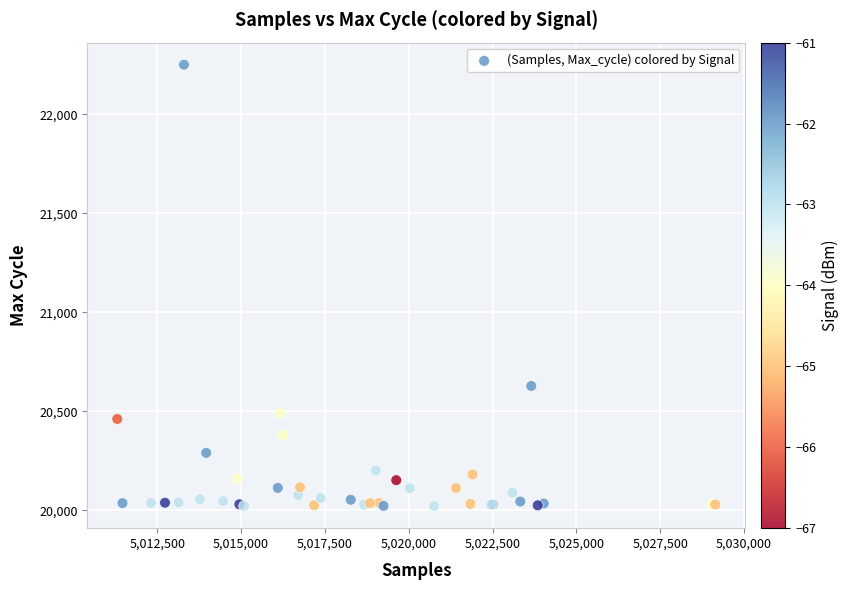

What Y value in the scatter plot is closest to 21136?

20628